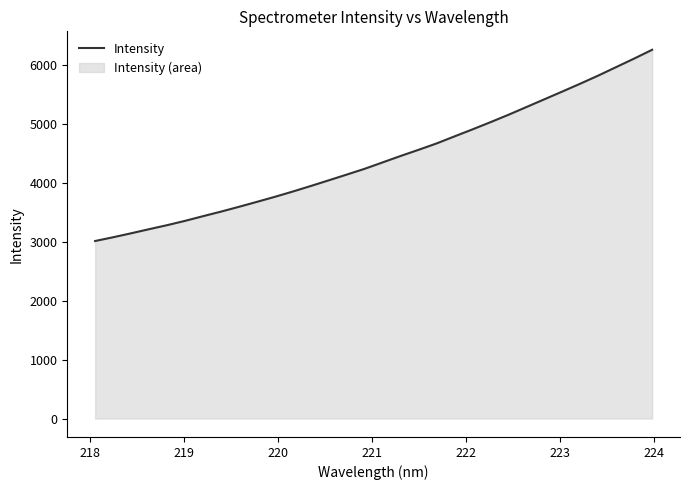

What is the difference between the second highest and second lowest values?

3034.4